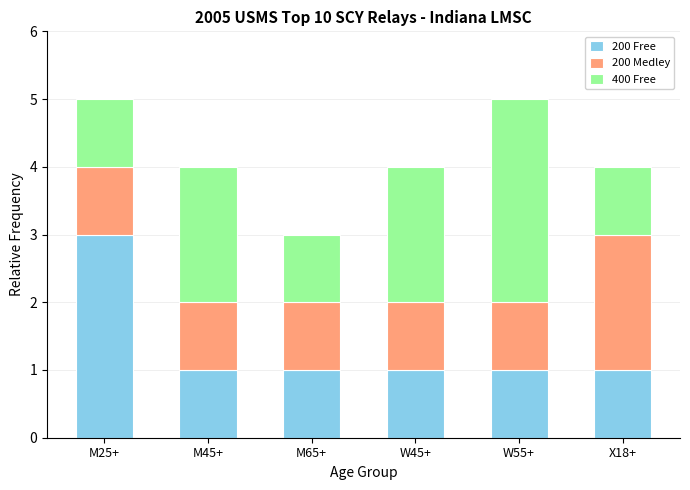

The 200 Free series shows 3 at M25+. True or false?

True